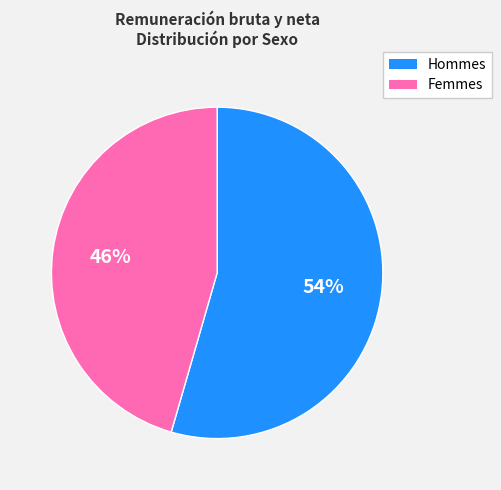

Is there any slice that represents more than half of the pie?

Yes